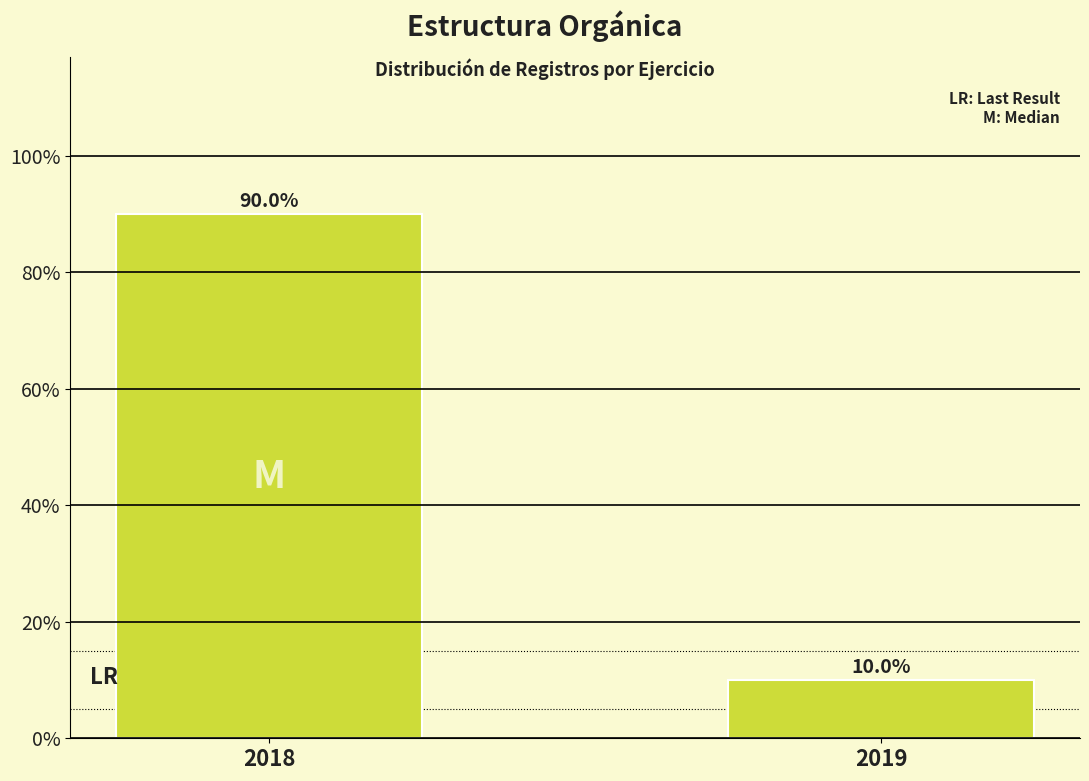

Reading right to left, extract all data points from this chart.

10	90